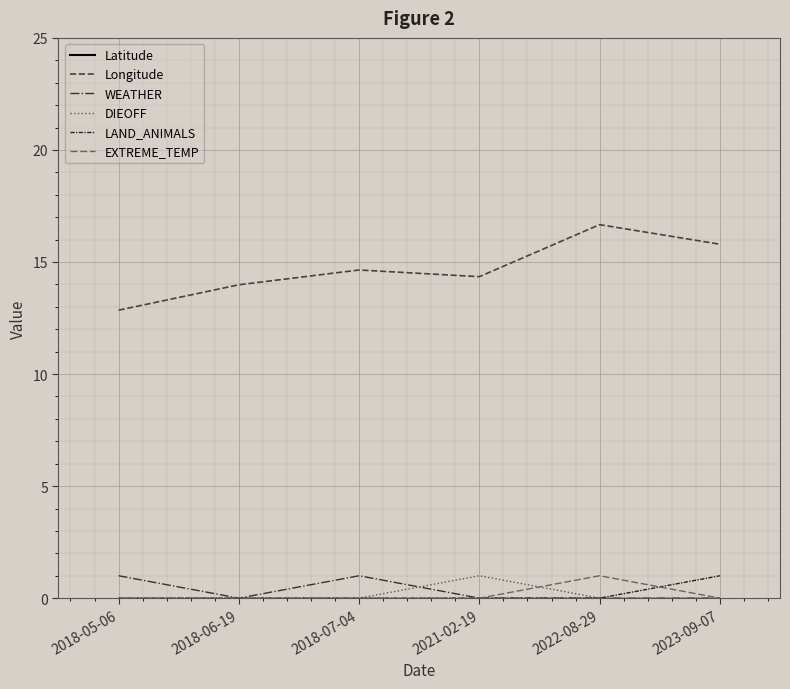

What is the label of the 5th point from the left?

2022-08-29